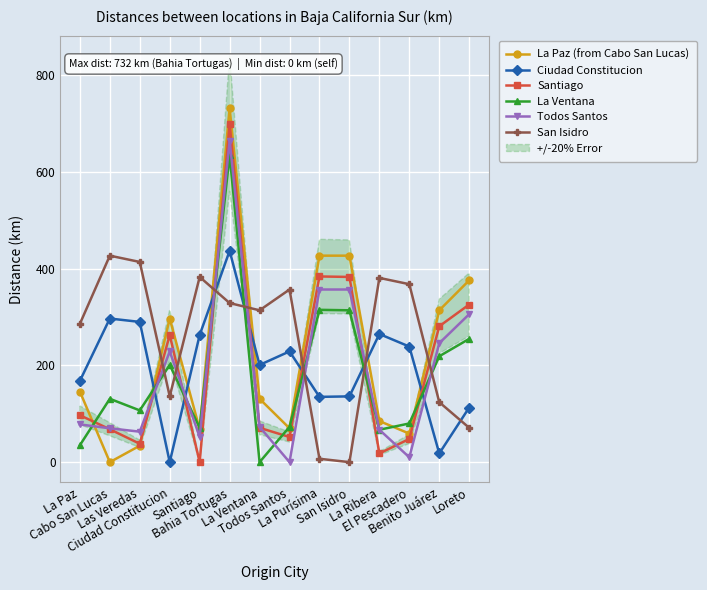

Is this an area chart (filled region under the line)?

No